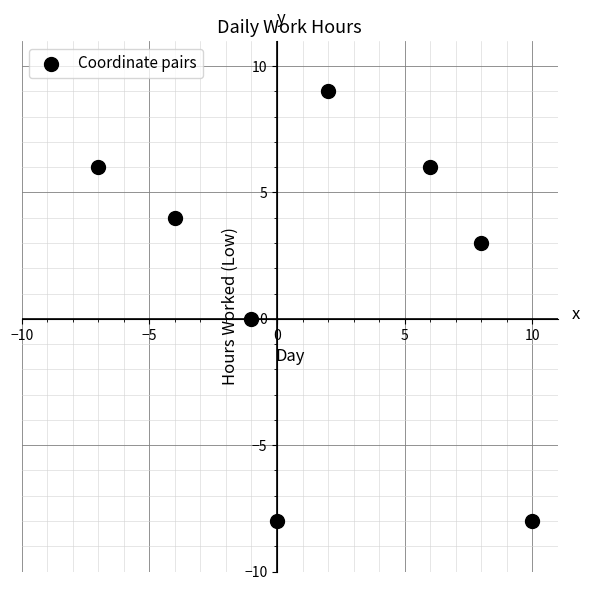

What is the range of Y values (max minus min)?

17